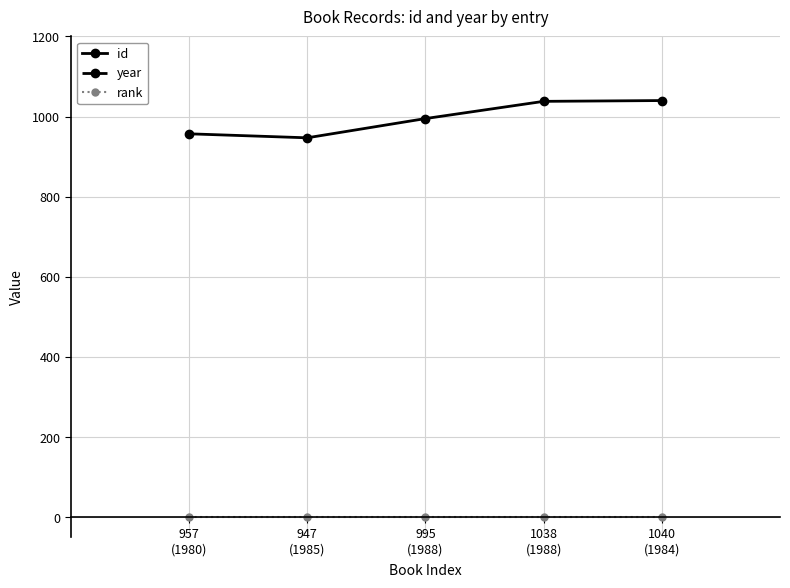

What is the value of the id point at the 5th from the left?

1040